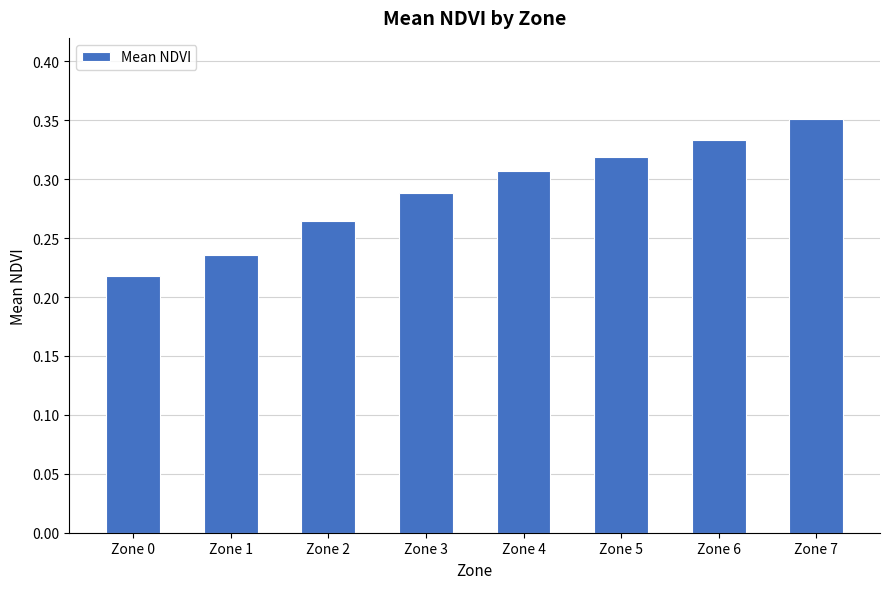

What is the change in value from Zone 0 to Zone 3?

+0.1